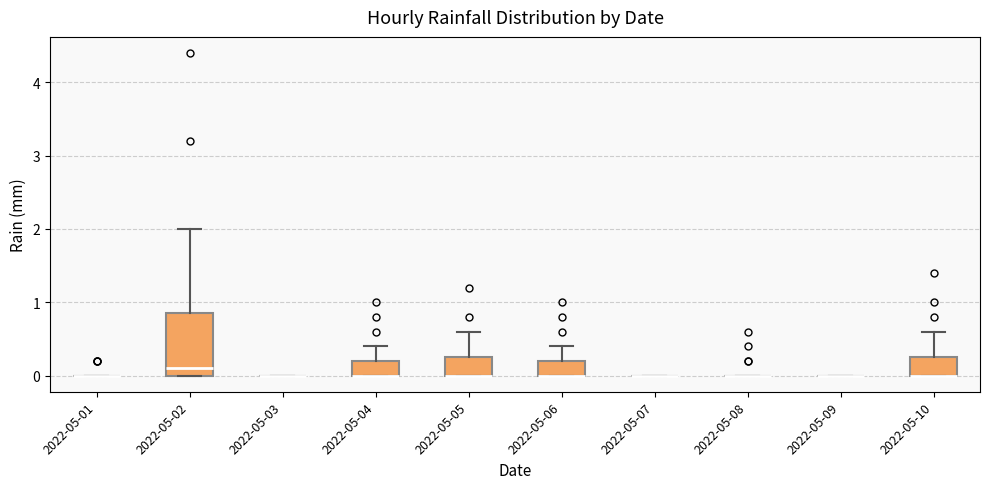

Reading left to right, read every box against the y-axis: the position of its median line, the range the box covers, and the ends of its whiskers. The values are not printed on the chart, so give them approximately, as read against the axis.

2022-05-01: box collapsed to a line at 0.0, whiskers 0.0 to 0.0
2022-05-02: median 0.1, box 0.0 to 0.9, whiskers 0.0 to 2.0
2022-05-03: box collapsed to a line at 0.0, whiskers 0.0 to 0.0
2022-05-04: median 0.0 (drawn on the box's lower edge), box 0.0 to 0.2, whiskers 0.0 to 0.4
2022-05-05: median 0.0 (drawn on the box's lower edge), box 0.0 to 0.3, whiskers 0.0 to 0.6
2022-05-06: median 0.0 (drawn on the box's lower edge), box 0.0 to 0.2, whiskers 0.0 to 0.4
2022-05-07: box collapsed to a line at 0.0, whiskers 0.0 to 0.0
2022-05-08: box collapsed to a line at 0.0, whiskers 0.0 to 0.0
2022-05-09: box collapsed to a line at 0.0, whiskers 0.0 to 0.0
2022-05-10: median 0.0 (drawn on the box's lower edge), box 0.0 to 0.3, whiskers 0.0 to 0.6